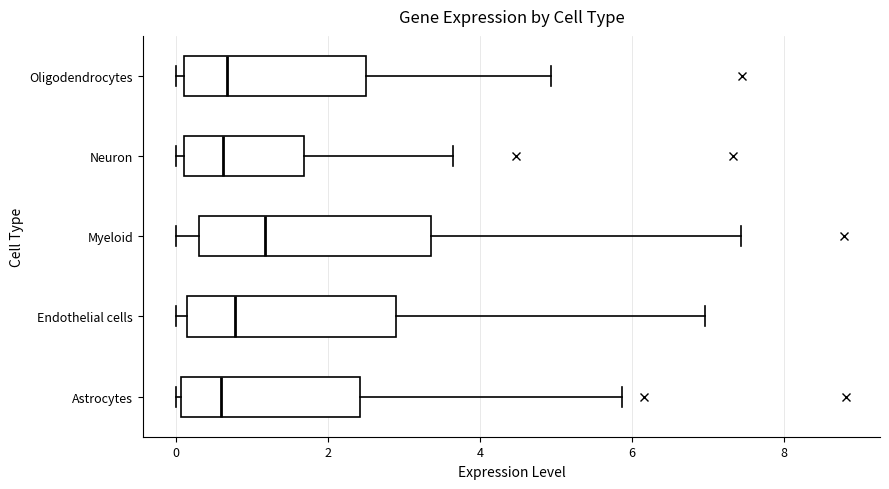

Reading bottom to top, transcribe this box plot: for each box, give where its median line is, the range the box spans, and where its two whiskers end, as read against the x-axis. The values are not printed on the chart, so give them approximately, as read against the axis.

Astrocytes: median 0.6, box 0.0 to 2.4, whiskers 0.0 (just left of the box's left edge) to 5.8
Endothelial cells: median 0.8, box 0.2 to 2.8, whiskers 0.0 to 7.0
Myeloid: median 1.2, box 0.2 to 3.4, whiskers 0.0 to 7.4
Neuron: median 0.6, box 0.2 to 1.6, whiskers 0.0 to 3.6
Oligodendrocytes: median 0.6, box 0.2 to 2.4, whiskers 0.0 to 5.0